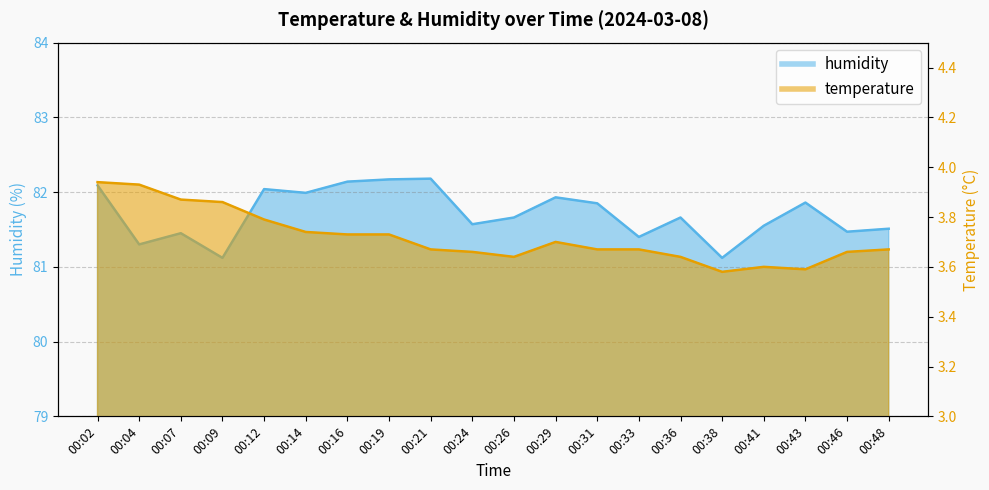

At how many categories does at least one series exceed 70?

20